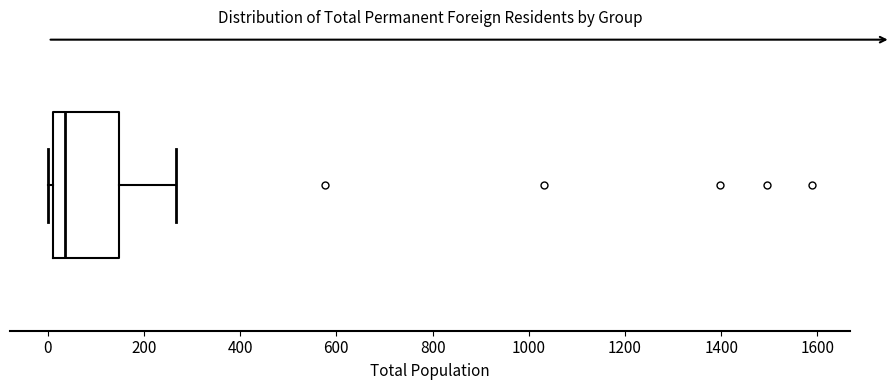

Read this box plot against the x-axis: the position of the median line, the range covered by the box, and the ends of both whiskers. The values are not printed on the chart, so give them approximately, as read against the axis.

median 40, box 20 to 140, whiskers 0 to 260